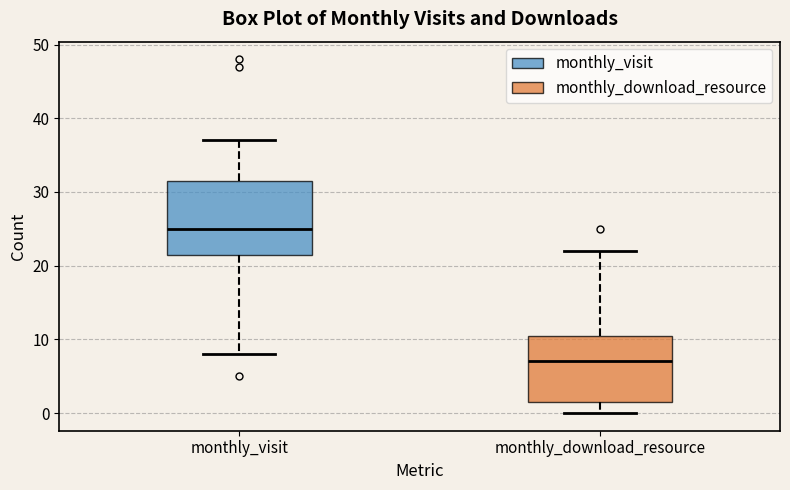

Reading left to right, transcribe this box plot: for each box, give where its median line is, the range the box spans, and where its two whiskers end, as read against the y-axis. The values are not printed on the chart, so give them approximately, as read against the axis.

monthly_visit: median 25, box 22 to 32, whiskers 8 to 37
monthly_download_resource: median 7, box 2 to 11, whiskers 0 to 22